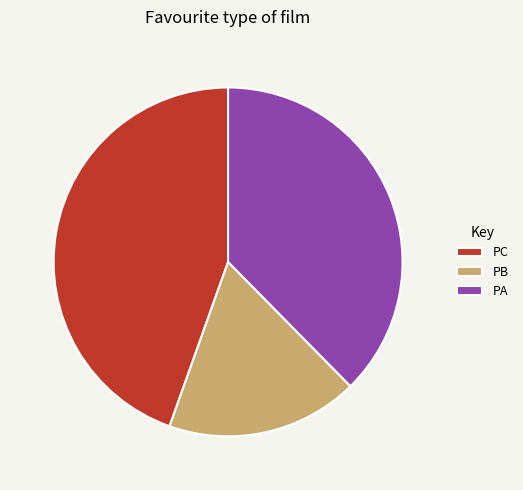

Is PB the majority of the pie?

No